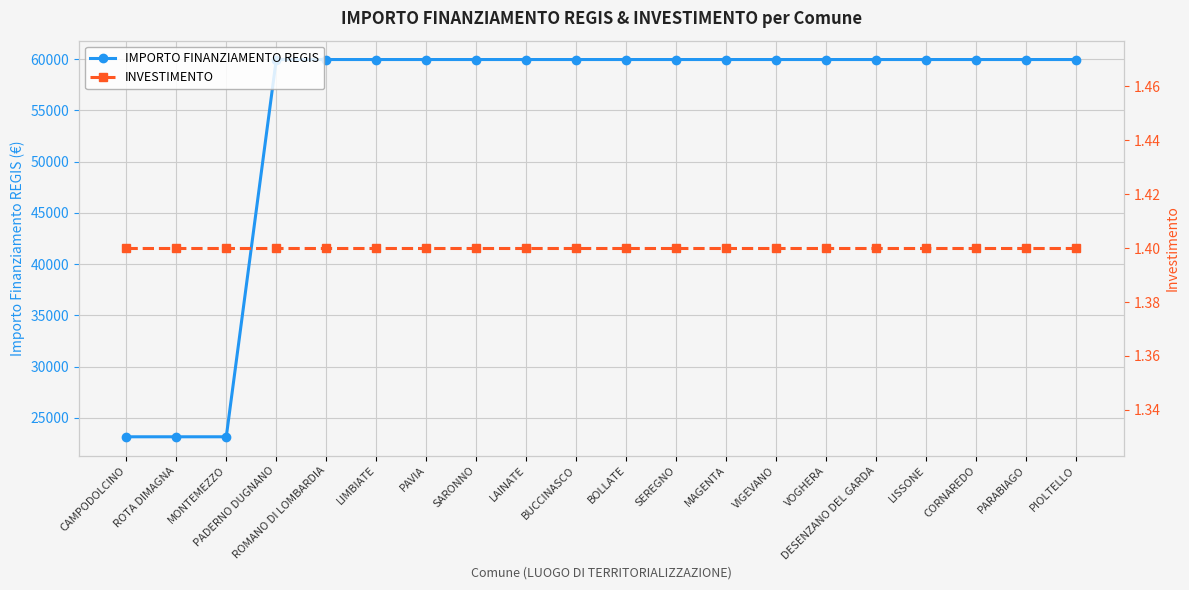

Which category has the lowest value across all series?

CAMPODOLCINO